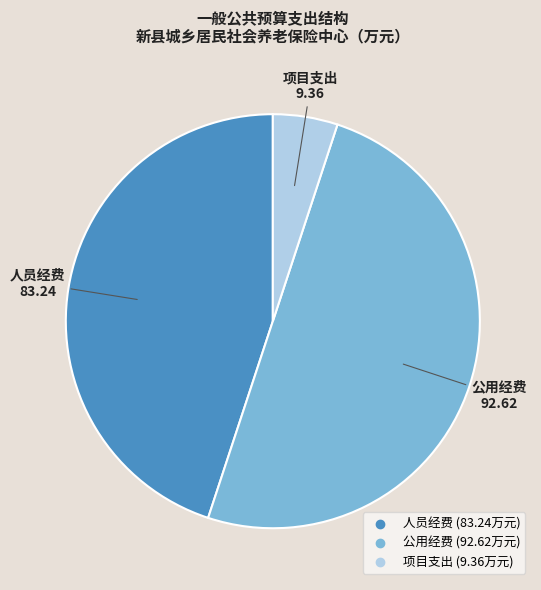

Between 项目支出 and 公用经费, which is larger?

公用经费